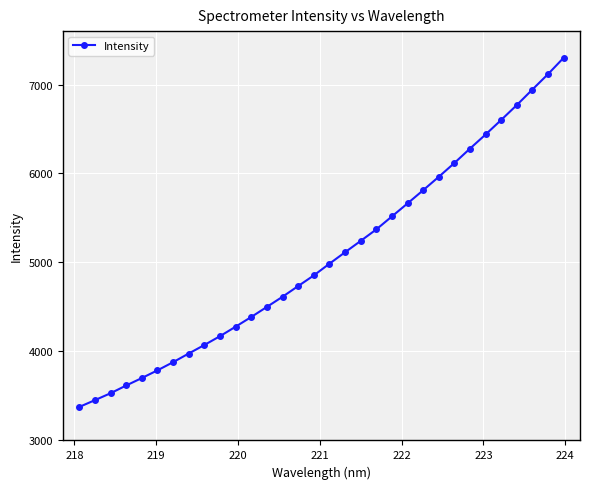

What is the difference between the second highest and second lowest values?

3663.8